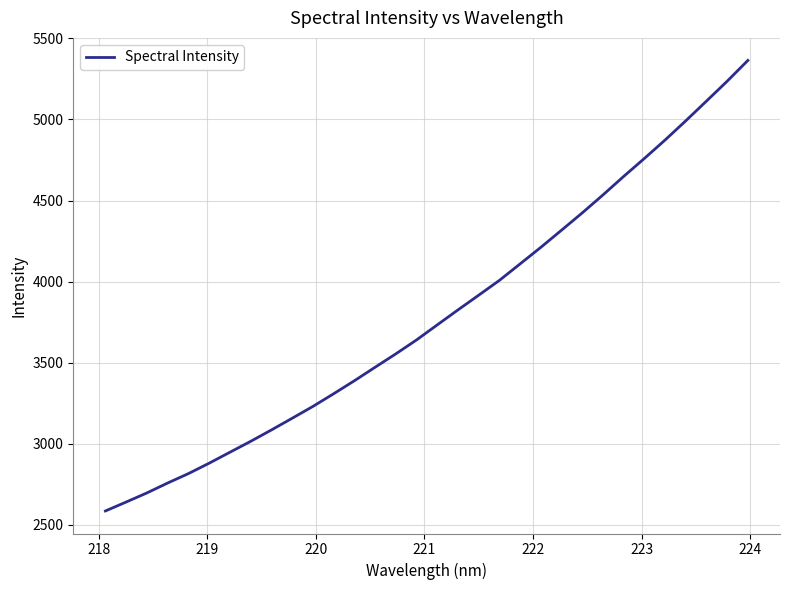

What is the greatest value displayed?

5364.2